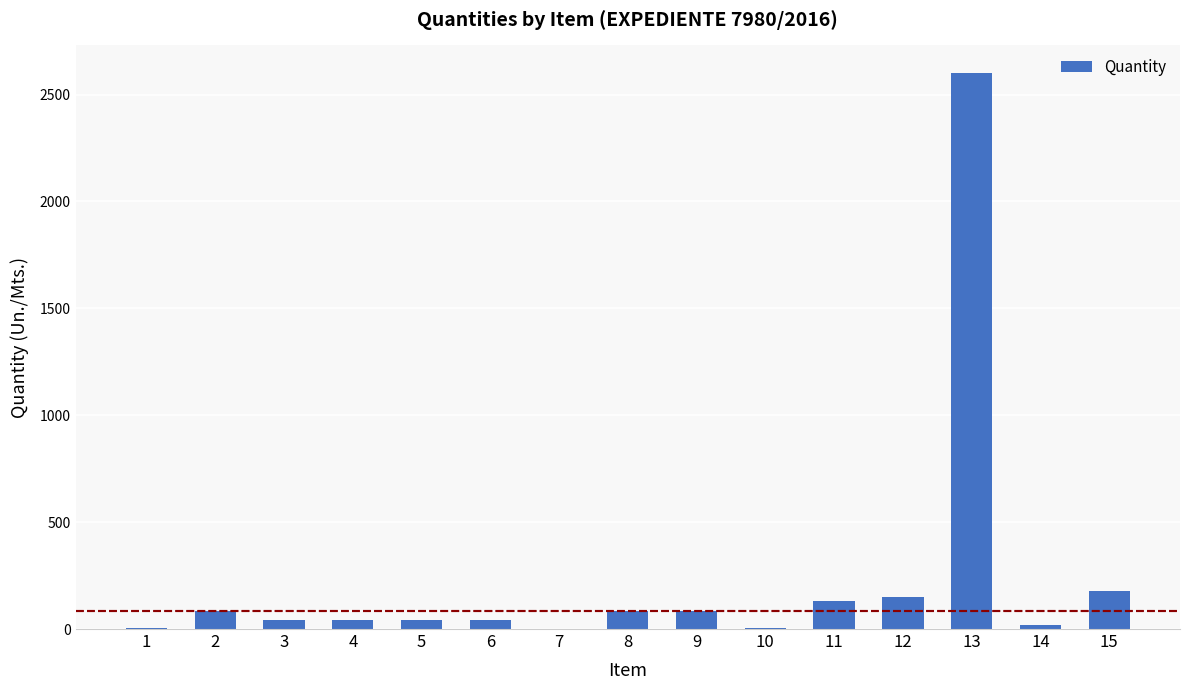

What is the sum of all values?

3516